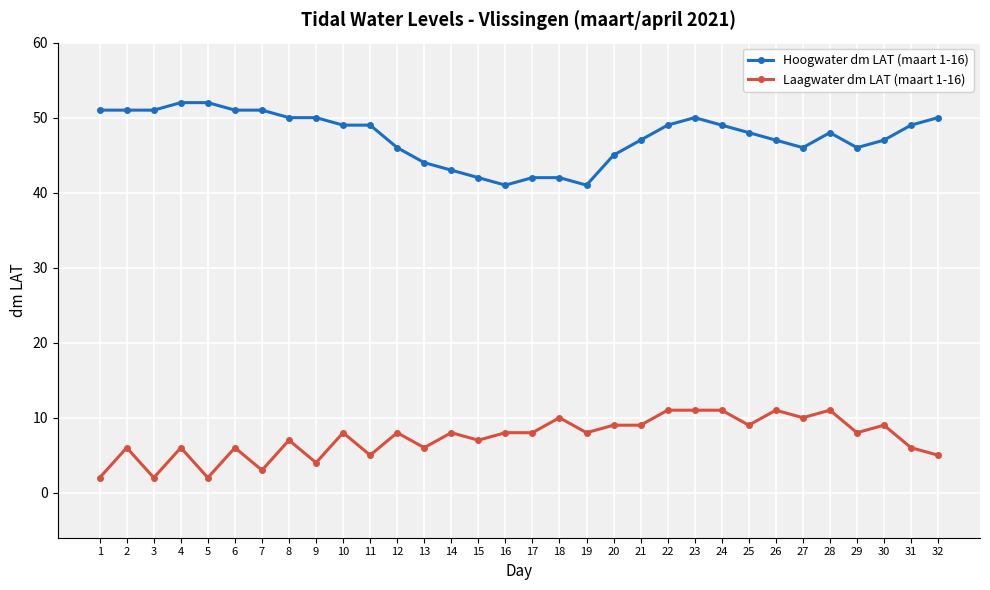

At which category does Laagwater dm LAT (maart 1-16) reach its first local valley?

3